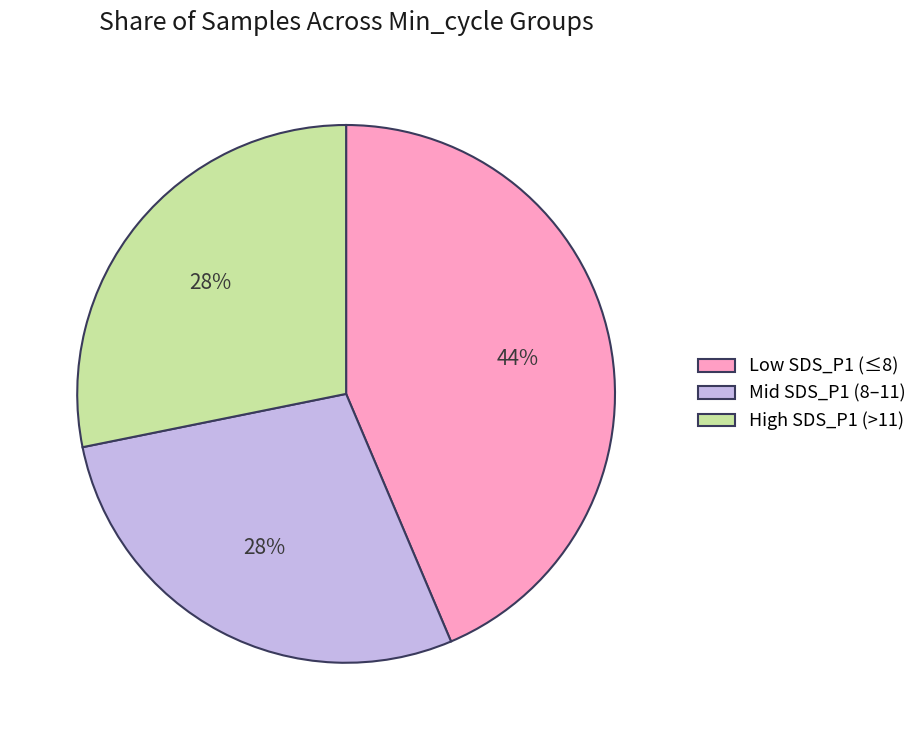

The Mid SDS_P1 (8–11) slice represents 23% of the pie. True or false?

False